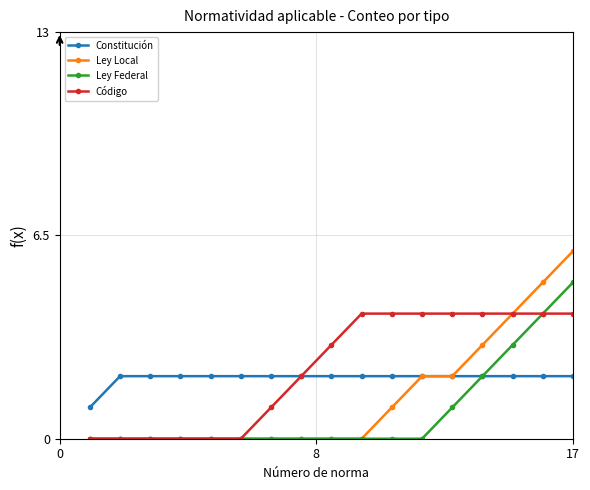

How many data points does each series have?

20